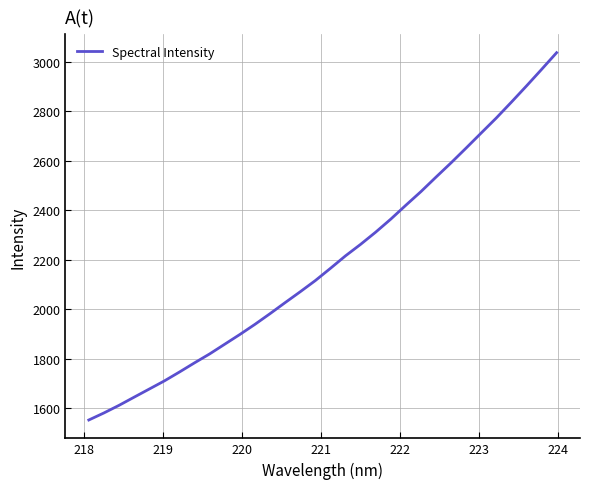

What is the greatest value displayed?

3037.5